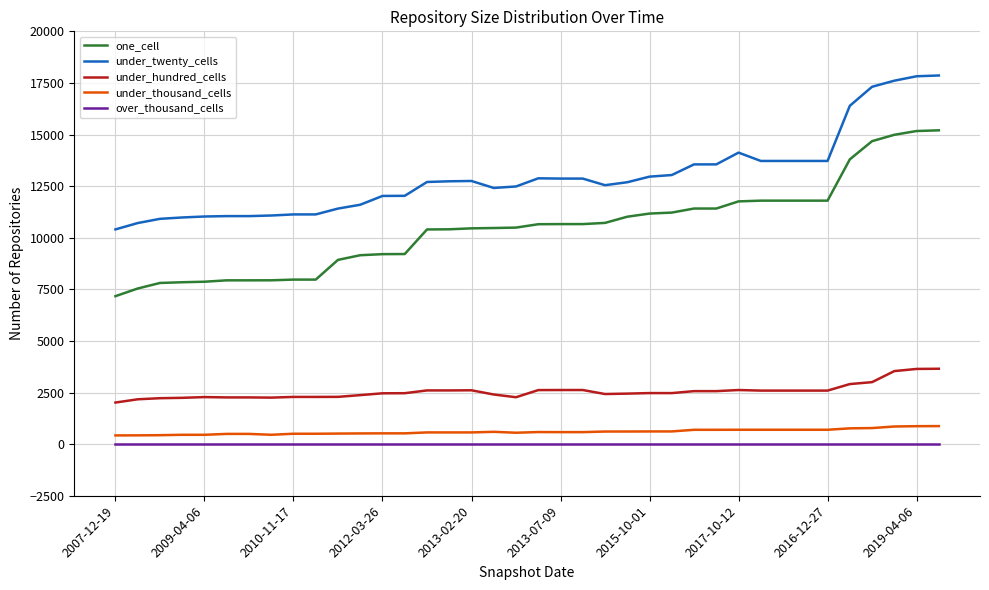

Which series has the widest spread of values?

one_cell